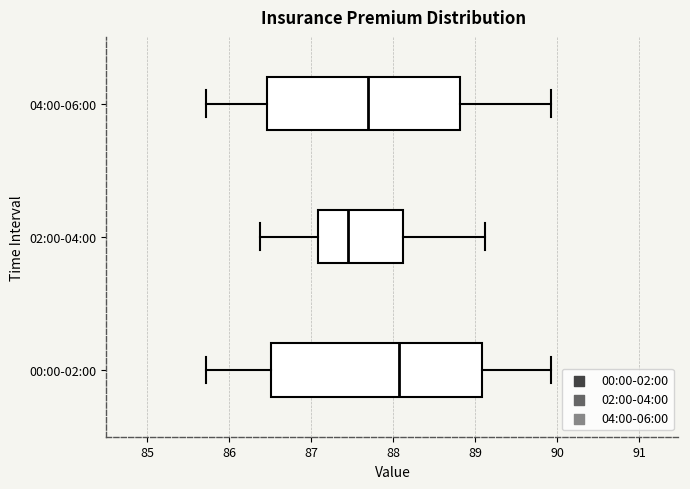

Which box has the furthest to the left median line?

02:00-04:00